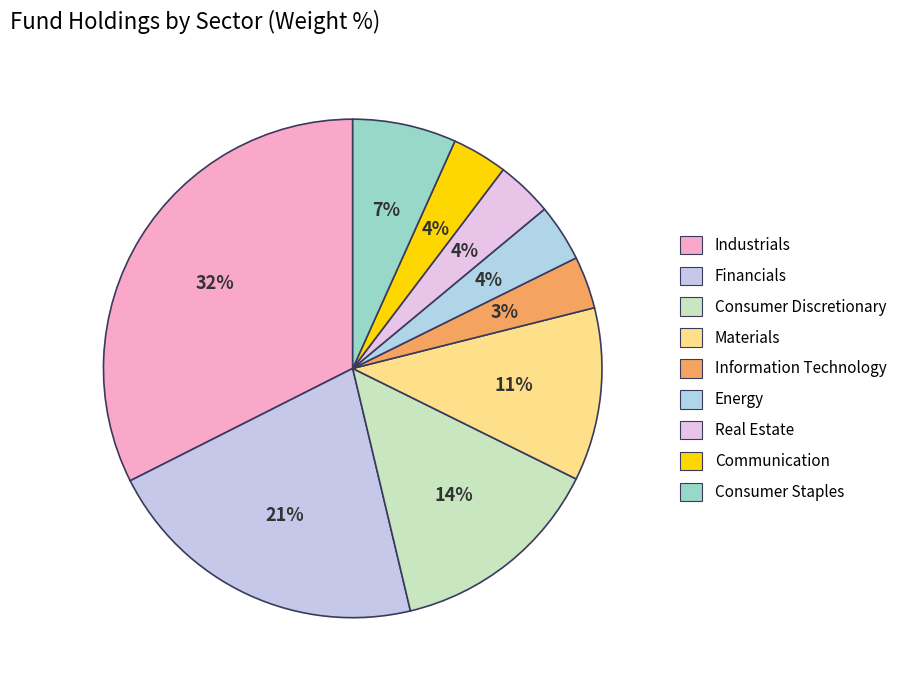

What is the total percentage of Communication and Consumer Discretionary?

17.6%